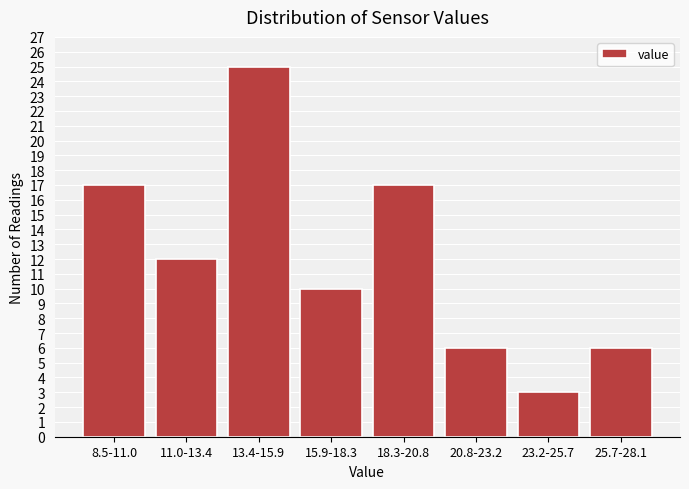

Reading left to right, extract all data points from this chart.

17	12	25	10	17	6	3	6